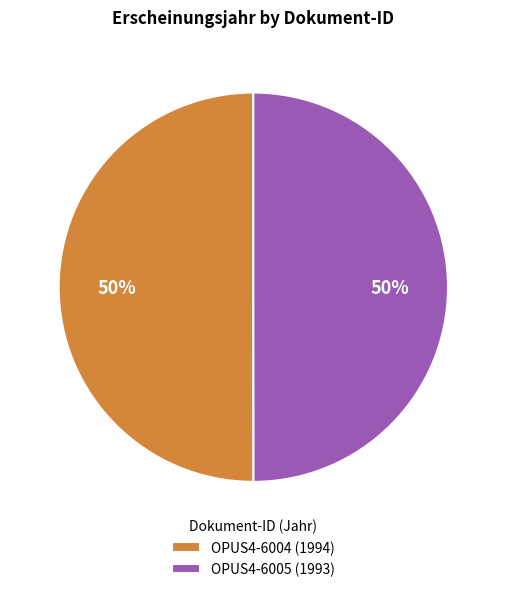

To the nearest percent, what is the average slice percentage?

50%